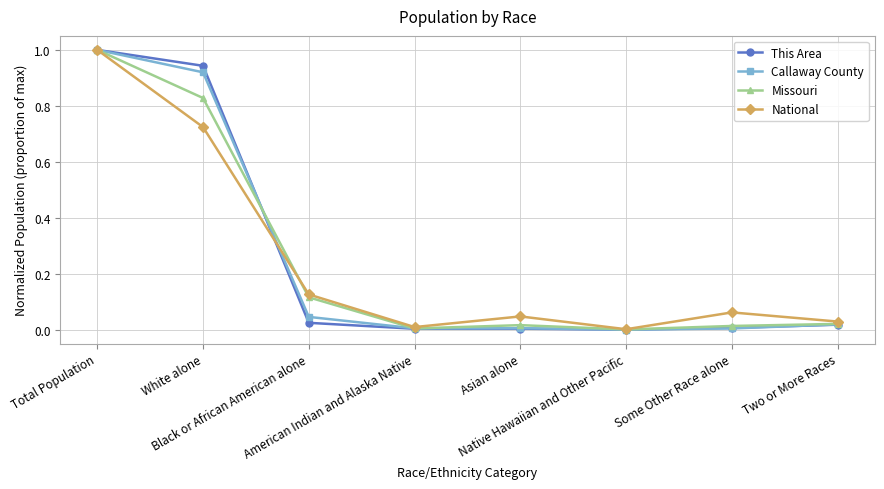

What is the spread (max minus min) of values at White alone?

0.2